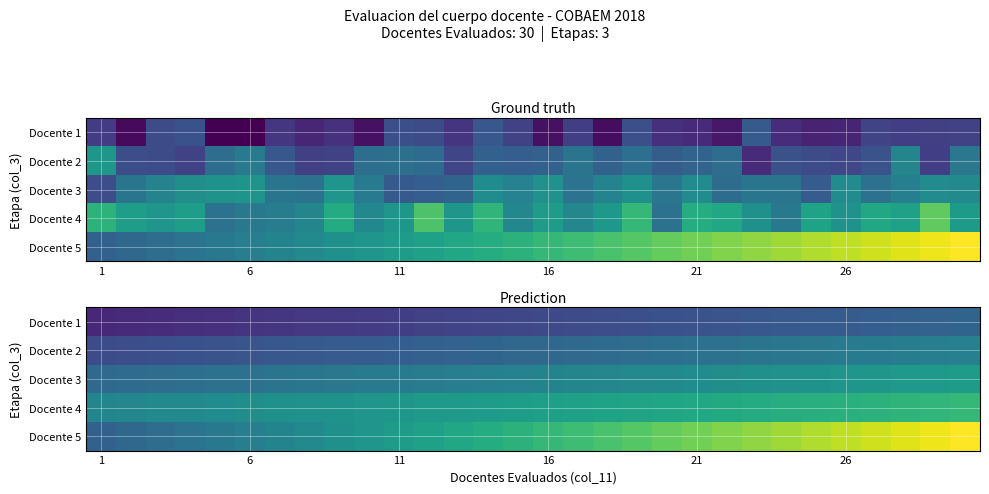

List the series in order of their peak value, lowest first.

Docente 1, Docente 2, Docente 3, Docente 4, Docente 5